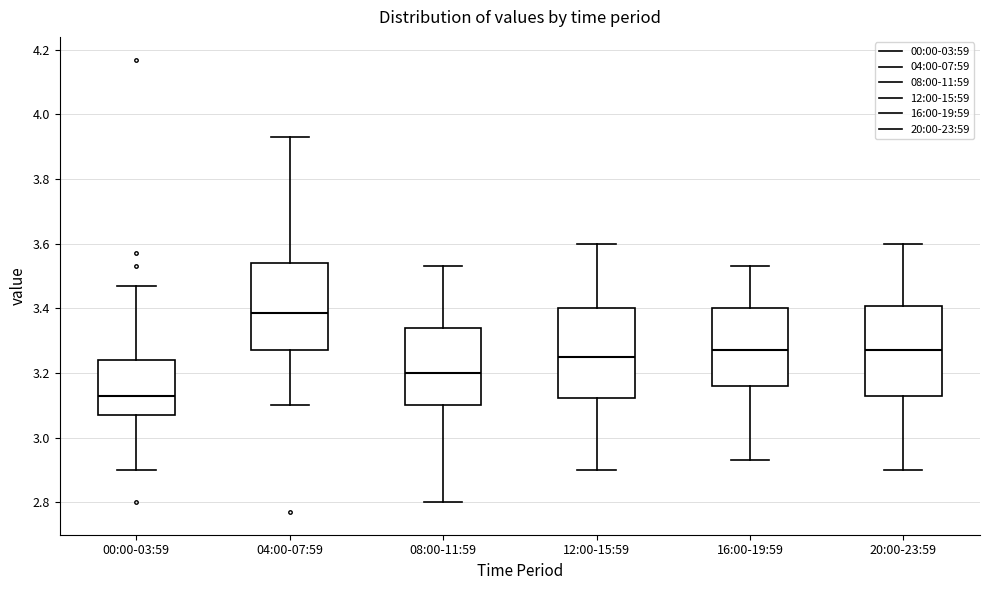

Reading left to right, transcribe this box plot: for each box, give where its median line is, the range the box spans, and where its two whiskers end, as read against the y-axis. The values are not printed on the chart, so give them approximately, as read against the axis.

00:00-03:59: median 3.14, box 3.08 to 3.24, whiskers 2.90 to 3.48
04:00-07:59: median 3.38, box 3.28 to 3.54, whiskers 3.10 to 3.94
08:00-11:59: median 3.20, box 3.10 to 3.34, whiskers 2.80 to 3.54
12:00-15:59: median 3.26, box 3.12 to 3.40, whiskers 2.90 to 3.60
16:00-19:59: median 3.28, box 3.16 to 3.40, whiskers 2.94 to 3.54
20:00-23:59: median 3.28, box 3.14 to 3.40, whiskers 2.90 to 3.60